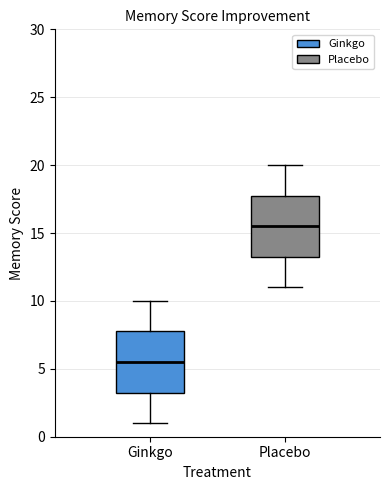

Reading left to right, read every box against the y-axis: the position of its median line, the range the box covers, and the ends of its whiskers. The values are not printed on the chart, so give them approximately, as read against the axis.

Ginkgo: median 5.5, box 3.5 to 8.0, whiskers 1.0 to 10.0
Placebo: median 15.5, box 13.5 to 18.0, whiskers 11.0 to 20.0